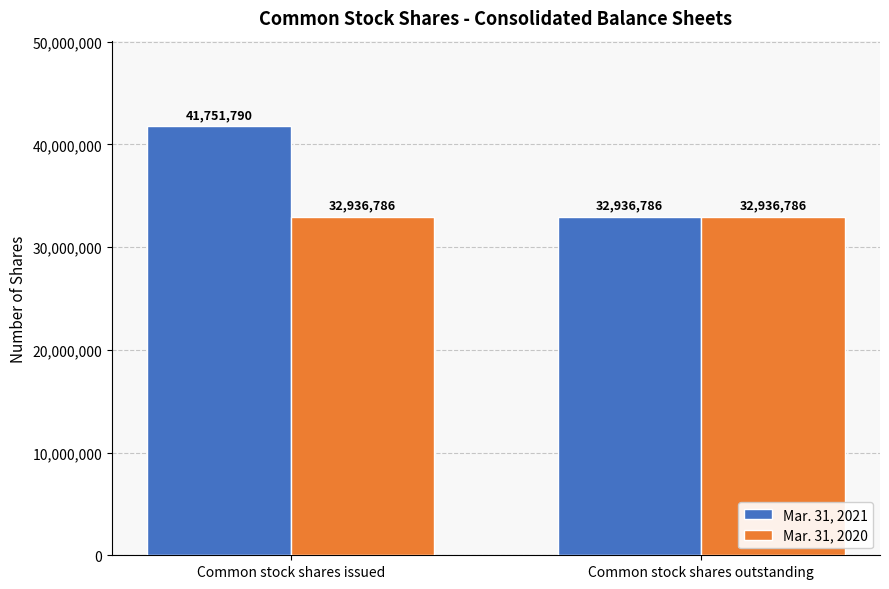

What is the greatest value displayed?

41751790